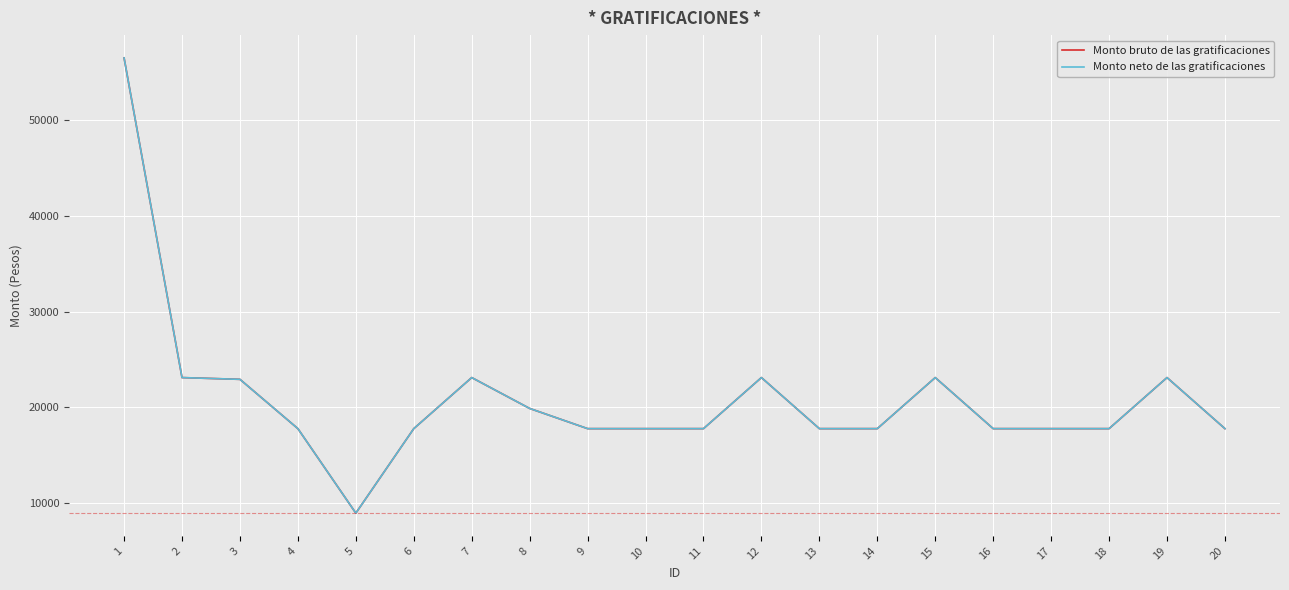

List the labels in order of Monto neto de las gratificaciones value, largest first.

1, 2, 7, 12, 15, 19, 3, 8, 4, 6, 9, 10, 11, 13, 14, 16, 17, 18, 20, 5